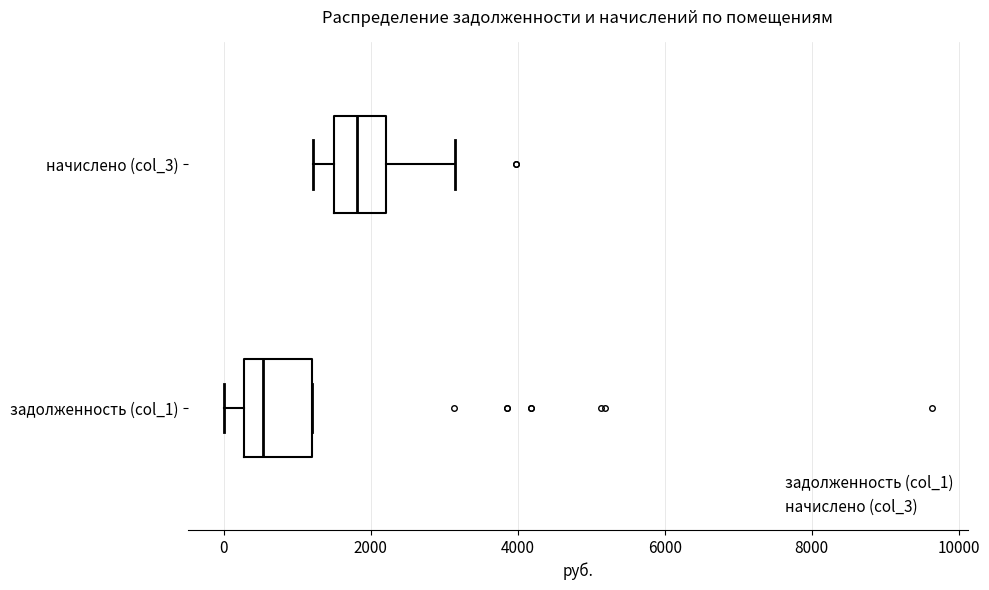

Which box has the furthest to the left median line?

задолженность (col_1)